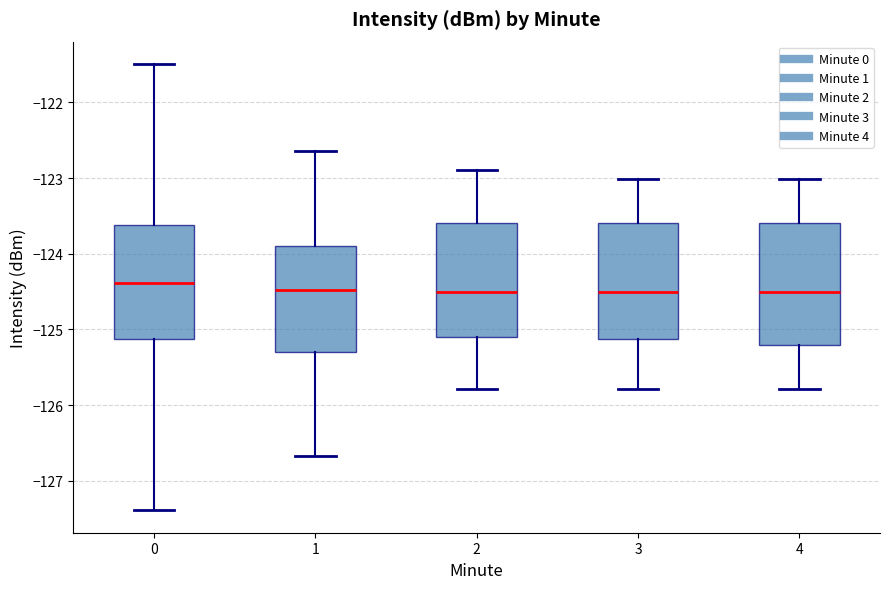

Reading left to right, read every box against the y-axis: the position of its median line, the range the box covers, and the ends of its whiskers. The values are not printed on the chart, so give them approximately, as read against the axis.

0: median -124.4, box -125.1 to -123.6, whiskers -127.4 to -121.5
1: median -124.5, box -125.3 to -123.9, whiskers -126.7 to -122.6
2: median -124.5, box -125.1 to -123.6, whiskers -125.8 to -122.9
3: median -124.5, box -125.1 to -123.6, whiskers -125.8 to -123.0
4: median -124.5, box -125.2 to -123.6, whiskers -125.8 to -123.0